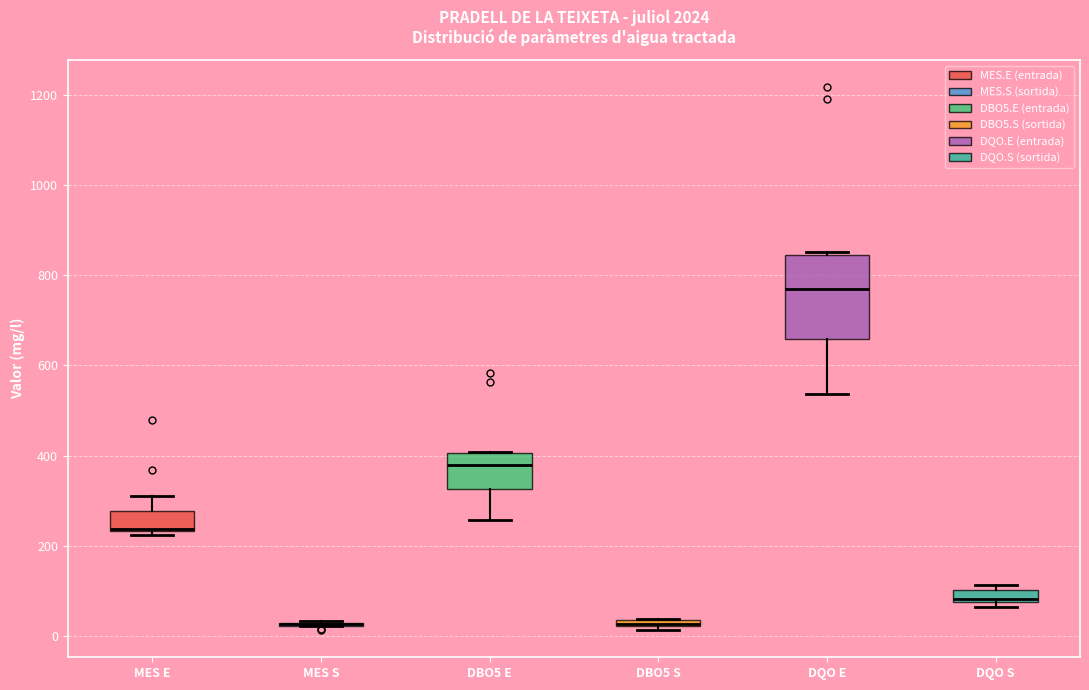

Which box is the tallest, from its lower edge to its upper edge?

DQO E